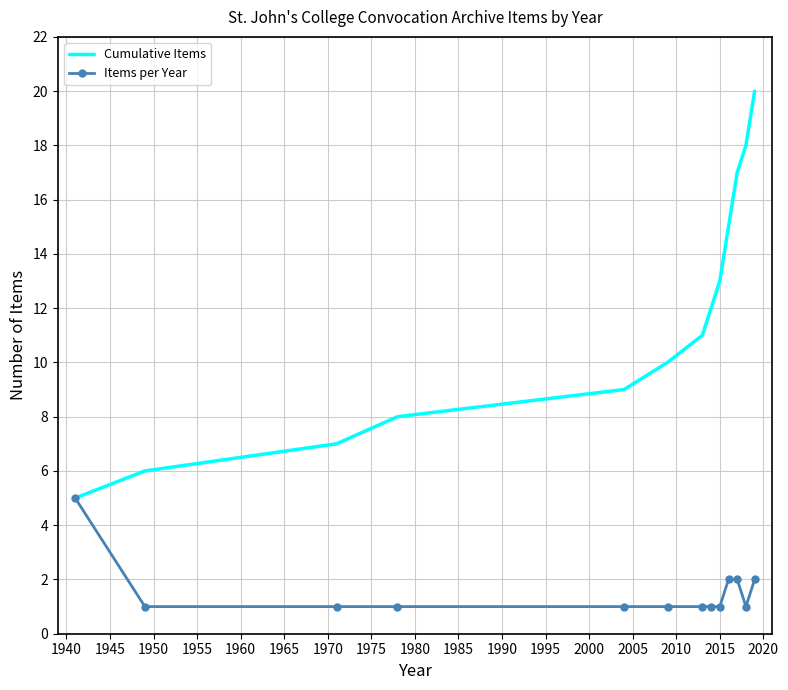

Which series has the largest range (max minus min)?

Cumulative Items